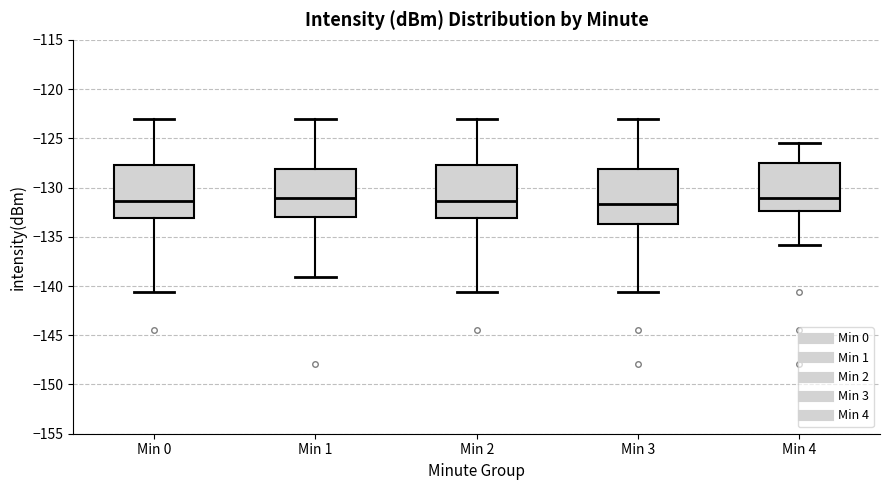

Where does the lower whisker of the box for Min 2 end on the y-axis? The values are not printed on the chart, so give them approximately, as read against the axis.

-140.5